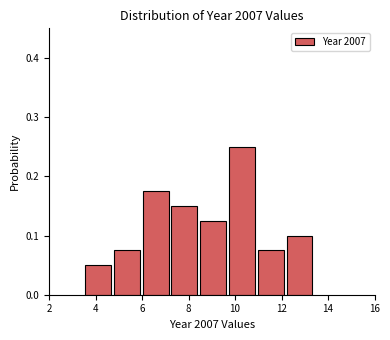

Reading left to right, transcribe this chart: for each bar, give the range it covers on the x-axis and its height. Neither the bar edges nor the heights are printed on the chart, so give them approximately, as read against the axes.

3.4 to 4.8: 0.05
4.8 to 6.0: 0.08
6.0 to 7.2: 0.18
7.2 to 8.4: 0.15
8.4 to 9.6: 0.13
9.6 to 11.0: 0.25
11.0 to 12.2: 0.08
12.2 to 13.4: 0.10